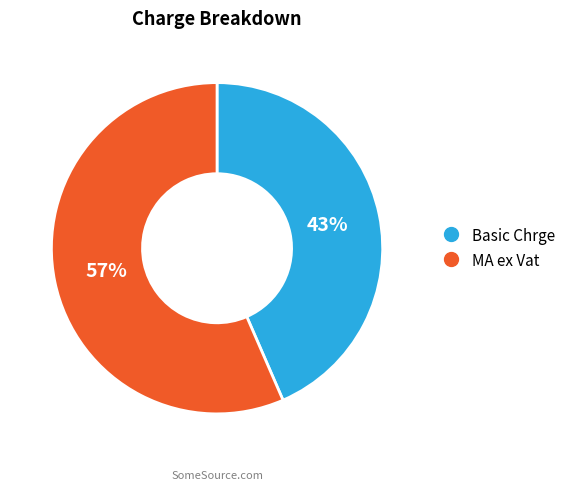

Rank the categories by value from lowest to highest.

Basic Chrge, MA ex Vat